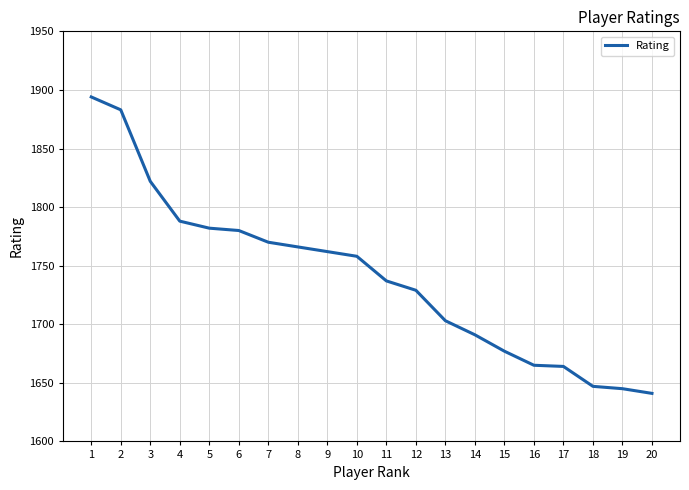

Does the chart have visible grid lines?

Yes